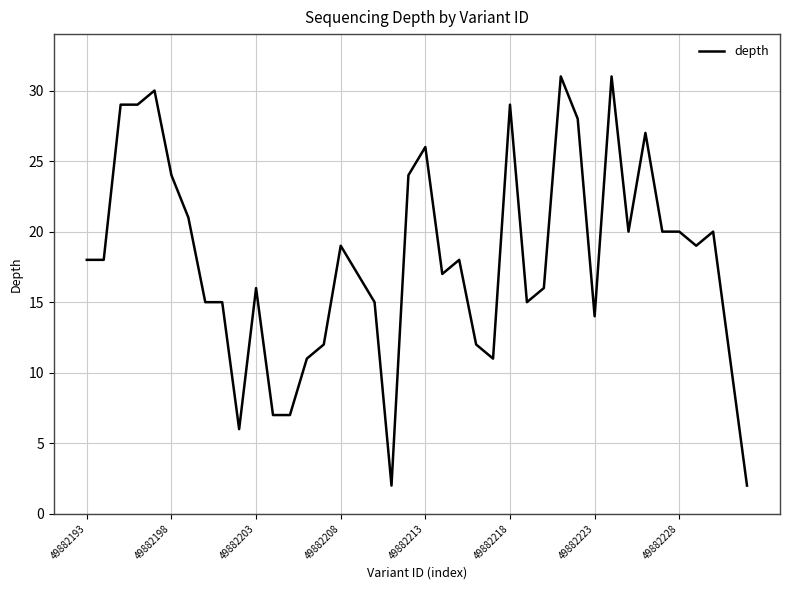

What is the average value?

18